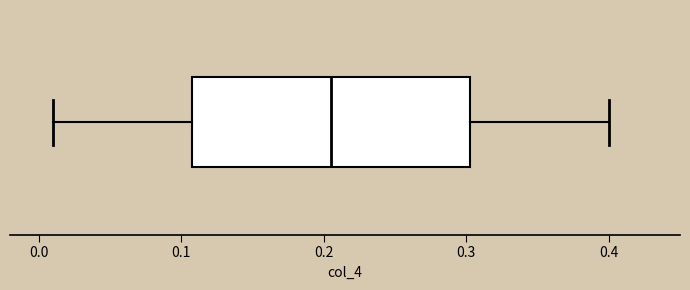

Where does the median line of the box sit on the x-axis? The values are not printed on the chart, so give them approximately, as read against the axis.

0.21